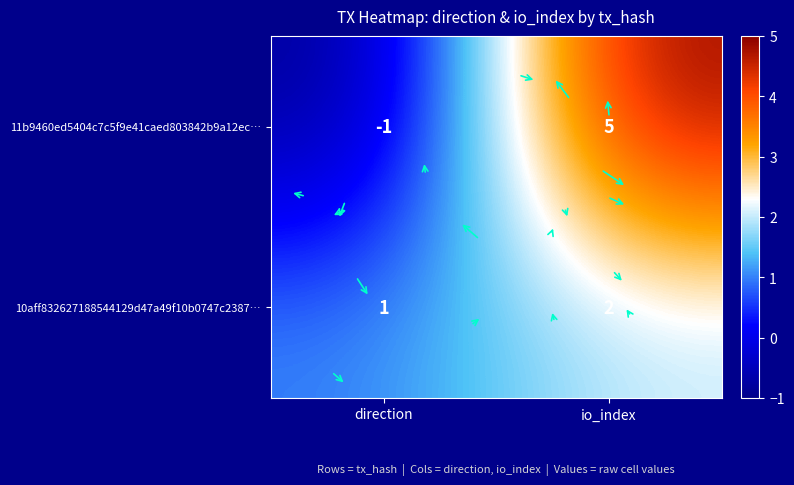

Rank the series by their maximum value, from highest to lowest.

11b9460ed5404c7c5f9e41caed803842b9a12ec…, 10aff832627188544129d47a49f10b0747c2387…